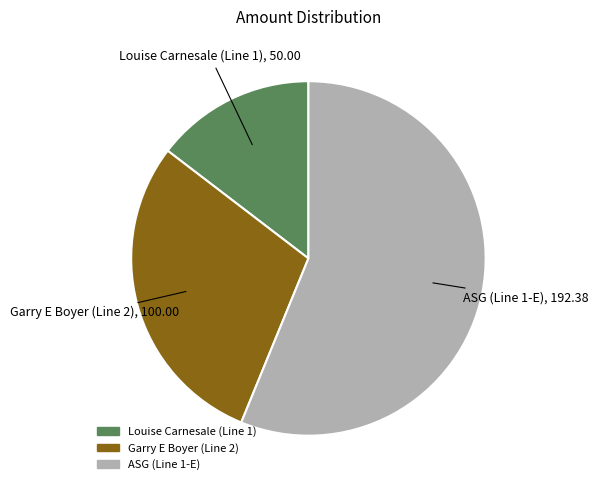

Is the sum of Garry E Boyer (Line 2) and Louise Carnesale (Line 1) greater than half?

No